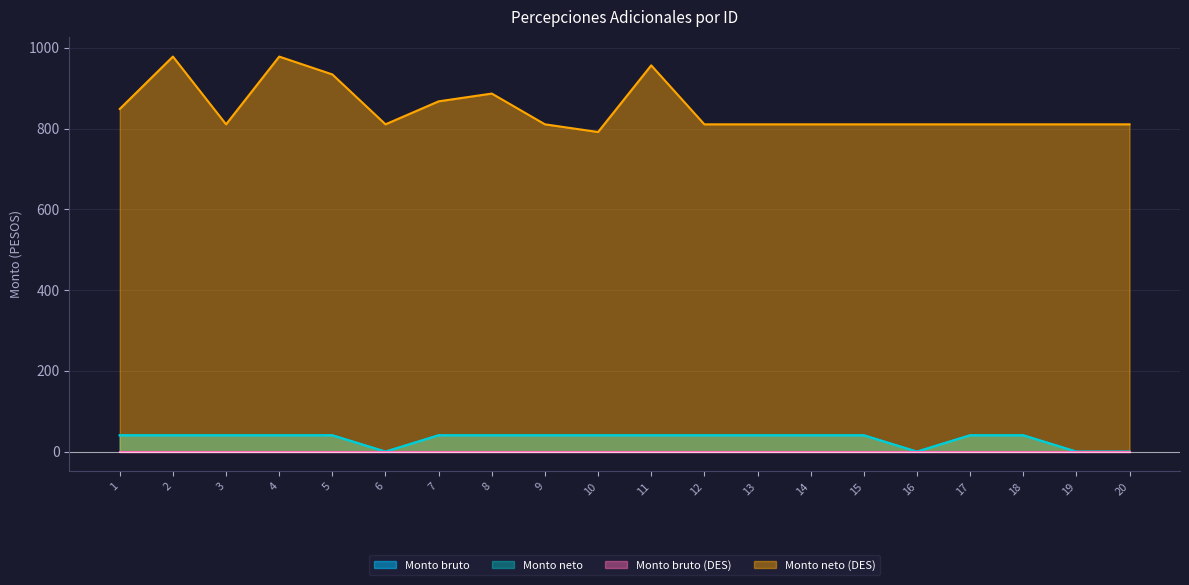

True or false: Monto bruto has more than 1 interior local peaks.

False